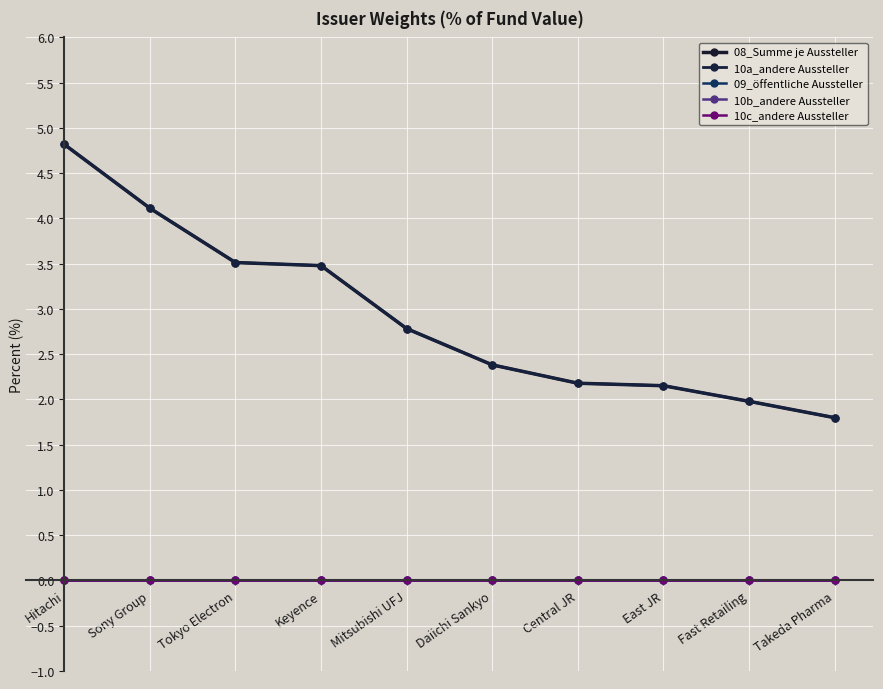

Is this an area chart (filled region under the line)?

No